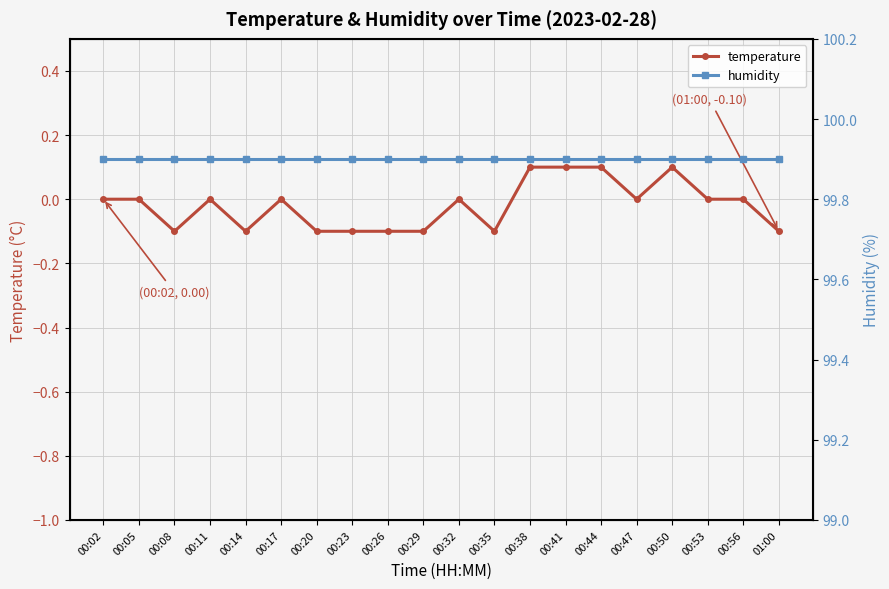

True or false: humidity and temperature intersect in this chart.

False